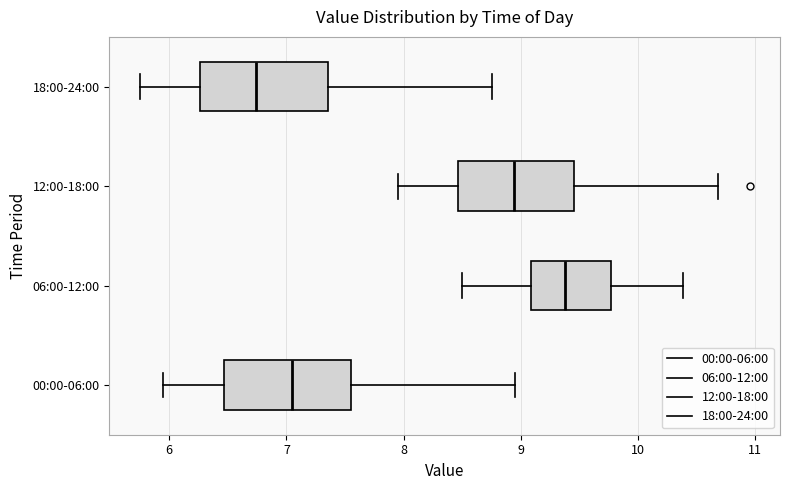

Reading bottom to top, read every box against the x-axis: the position of its median line, the range the box covers, and the ends of its whiskers. The values are not printed on the chart, so give them approximately, as read against the axis.

00:00-06:00: median 7.1, box 6.5 to 7.6, whiskers 6.0 to 9.0
06:00-12:00: median 9.4, box 9.1 to 9.8, whiskers 8.5 to 10.4
12:00-18:00: median 8.9, box 8.5 to 9.5, whiskers 8.0 to 10.7
18:00-24:00: median 6.7, box 6.3 to 7.4, whiskers 5.8 to 8.8